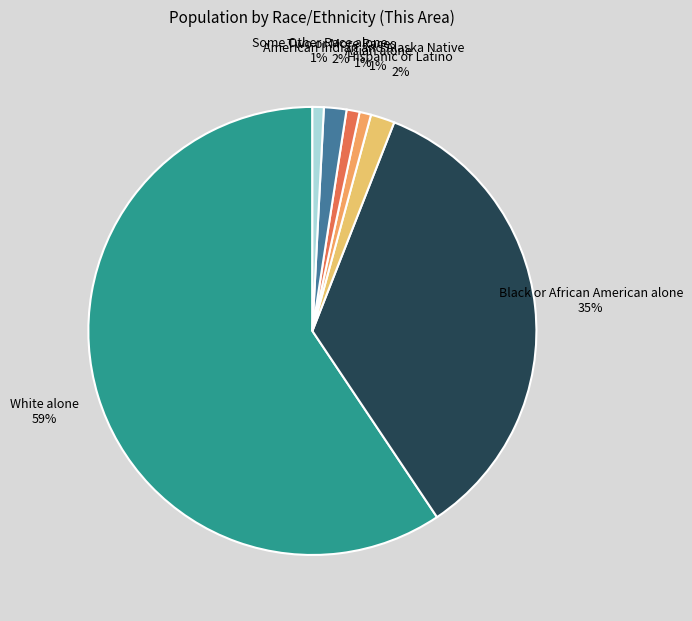

Which has a higher value, Two or More Races or Some Other Race alone?

Two or More Races